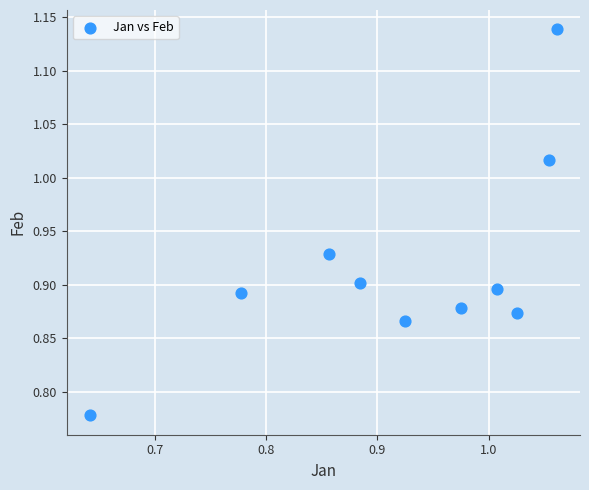

What is the range of Y values (max minus min)?

0.4